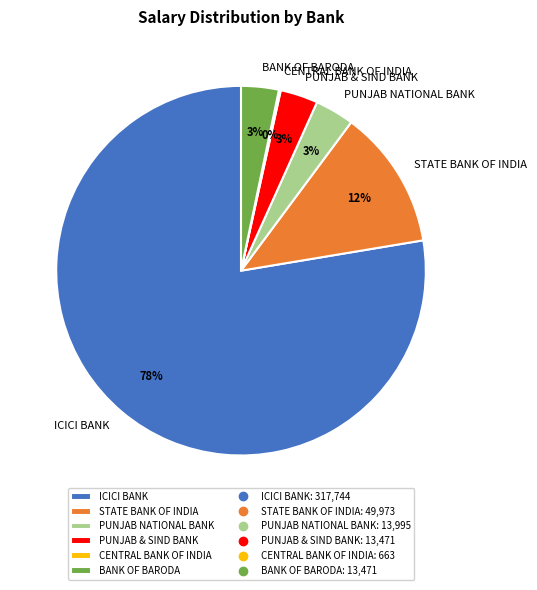

Is the sum of PUNJAB & SIND BANK and STATE BANK OF INDIA greater than half?

No